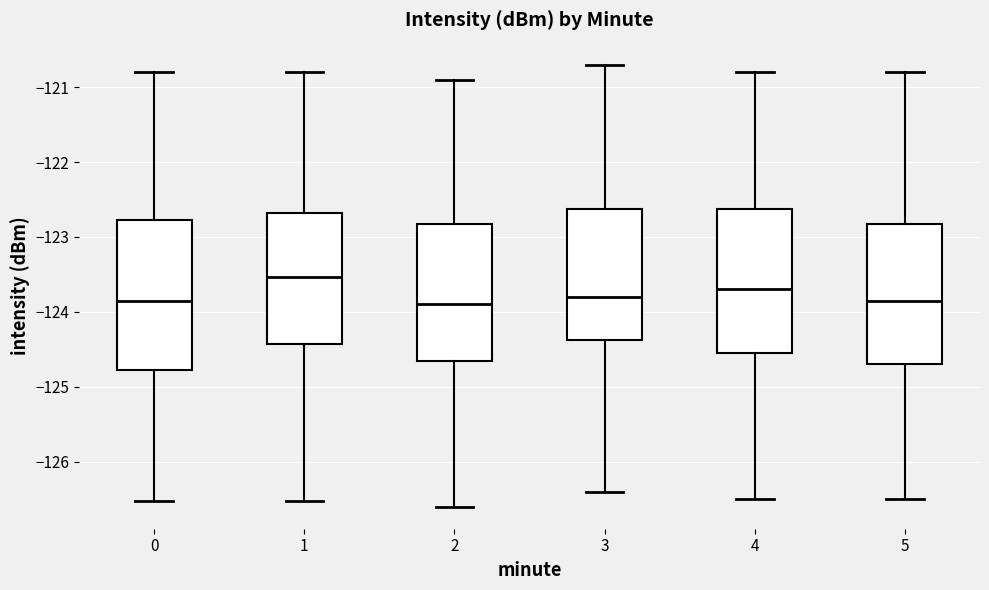

Reading left to right, transcribe this box plot: for each box, give where its median line is, the range the box spans, and where its two whiskers end, as read against the y-axis. The values are not printed on the chart, so give them approximately, as read against the axis.

0: median -123.9, box -124.8 to -122.8, whiskers -126.5 to -120.8
1: median -123.5, box -124.4 to -122.7, whiskers -126.5 to -120.8
2: median -123.9, box -124.6 to -122.8, whiskers -126.6 to -120.9
3: median -123.8, box -124.4 to -122.6, whiskers -126.4 to -120.7
4: median -123.7, box -124.5 to -122.6, whiskers -126.5 to -120.8
5: median -123.8, box -124.7 to -122.8, whiskers -126.5 to -120.8